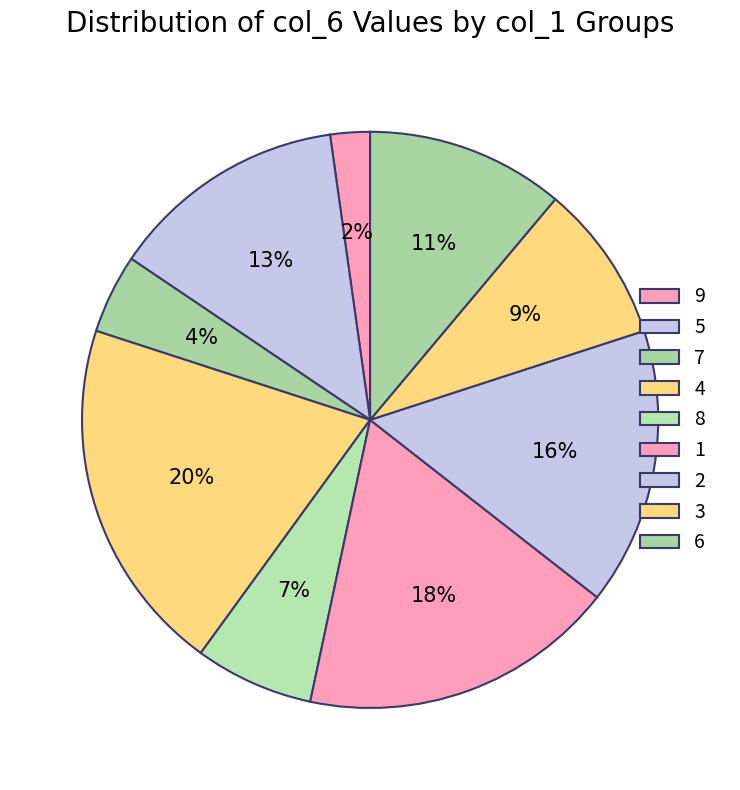

Which category has the biggest portion of the pie?

4